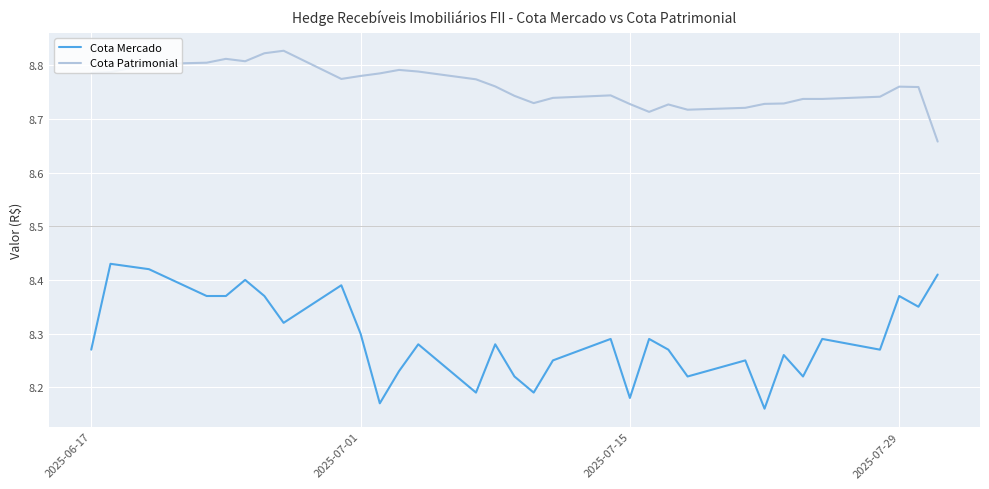

List the series in order of their overall mean, lowest first.

Cota Mercado, Cota Patrimonial